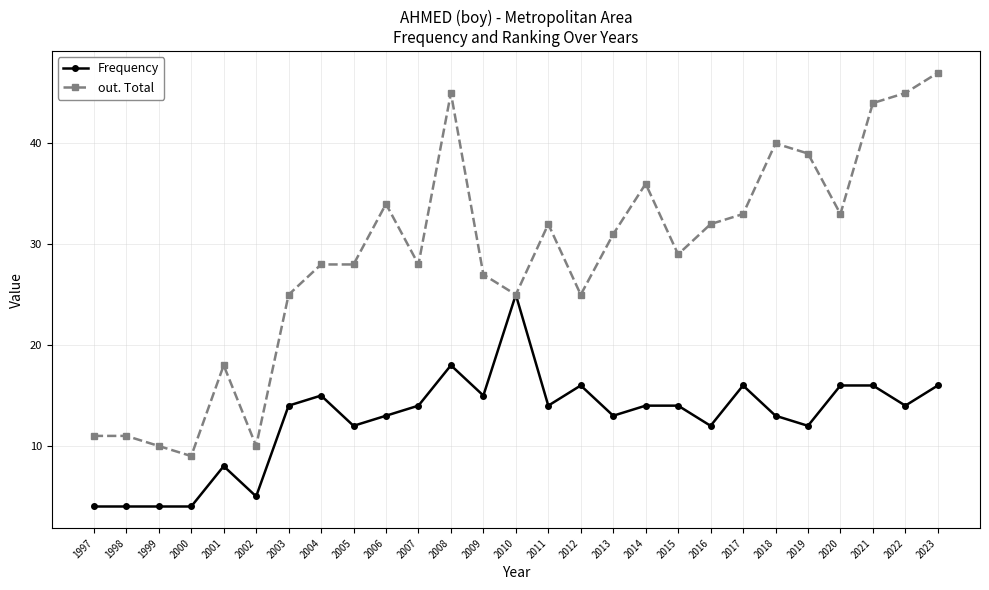

What is the value of the Frequency point at the 3rd from the left?

4